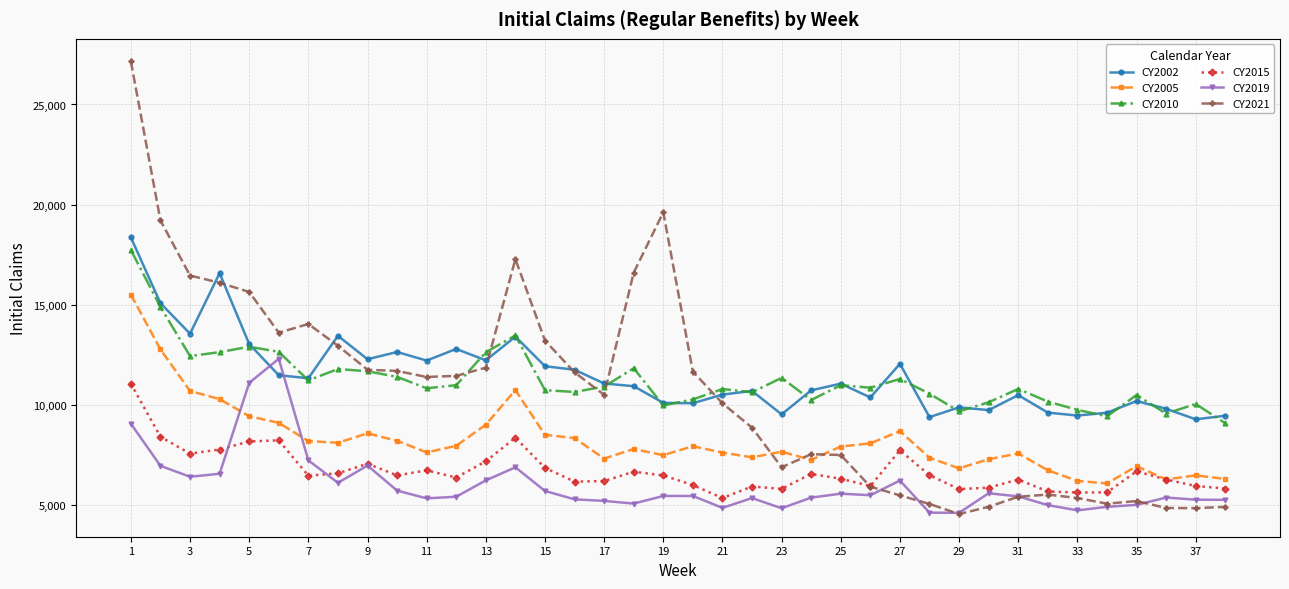

How many lines are shown in the chart?

6